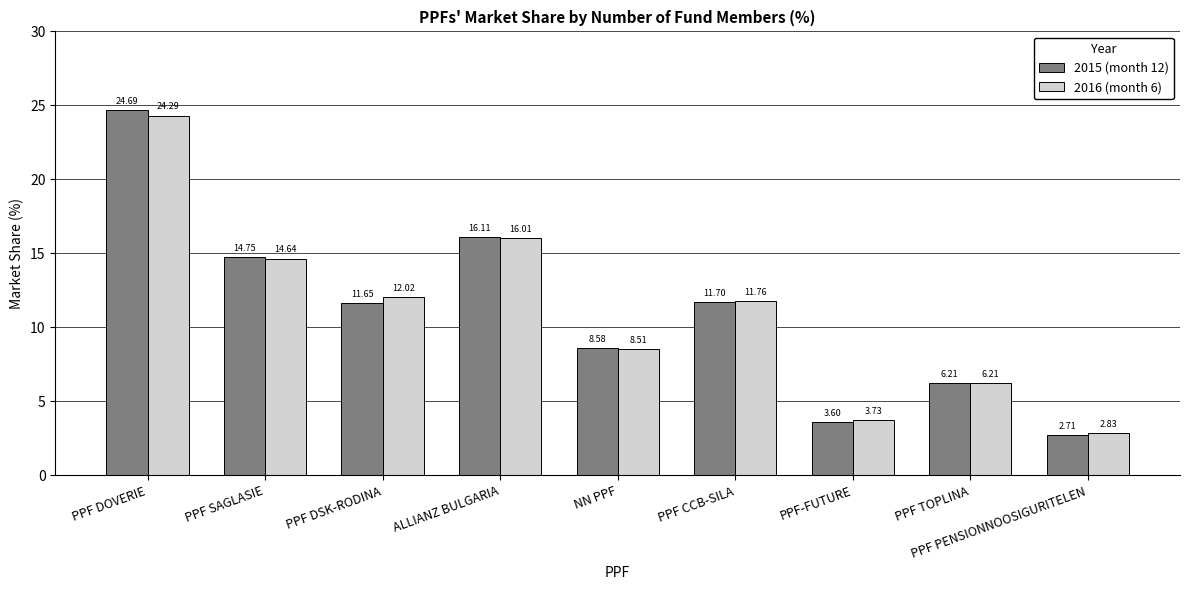

Does the chart contain any negative values?

No